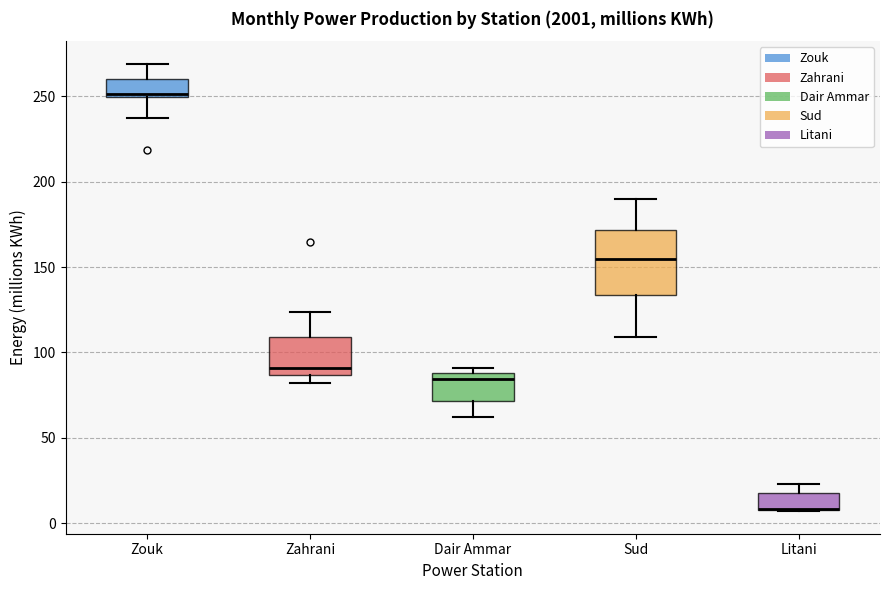

Where is the lower edge of the box for Litani on the y-axis? The values are not printed on the chart, so give them approximately, as read against the axis.

10